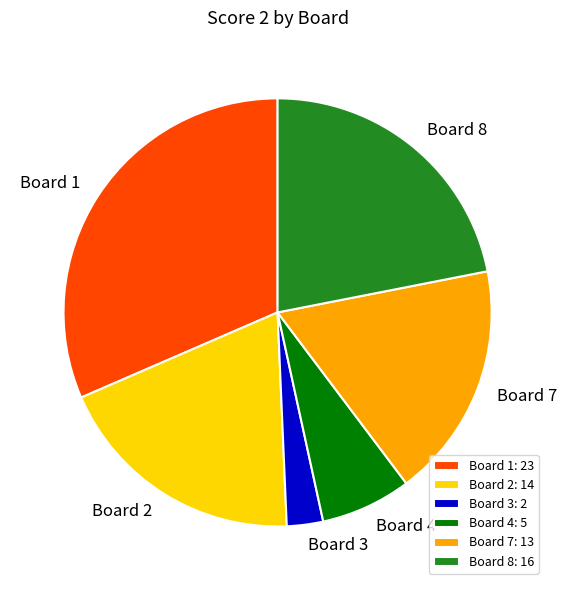

How many slices are in this pie chart?

6